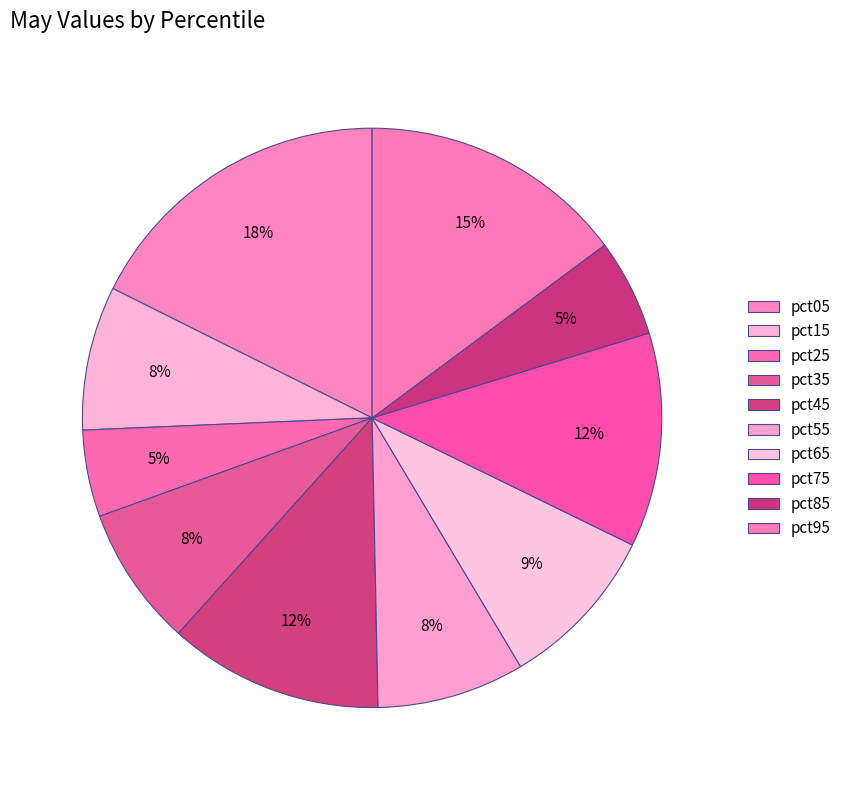

What percentage is the pct85 slice, to the nearest percent?

5%